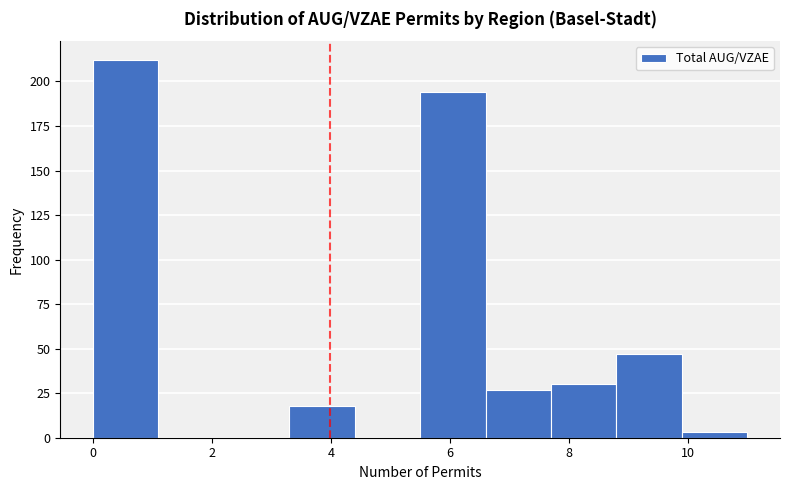

Reading left to right, list every bar in this chart as the range it spans on the x-axis followed by its height. Neither the bar edges nor the heights are printed on the chart, so give them approximately, as read against the axes.

0.0 to 1.1: 210
1.1 to 2.2: 0
2.2 to 3.3: 0
3.3 to 4.4: 20
4.4 to 5.5: 0
5.5 to 6.6: 195
6.6 to 7.7: 25
7.7 to 8.8: 30
8.8 to 9.9: 45
9.9 to 11.0: under 5